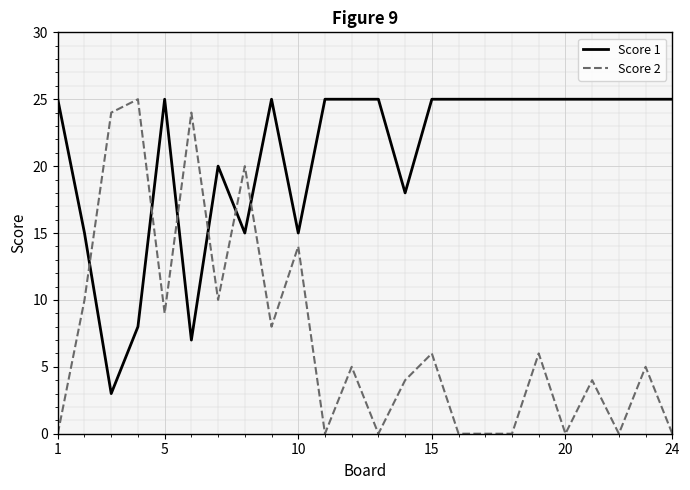

After their last crossing, which series has the higher values: Score 2 or Score 1?

Score 1